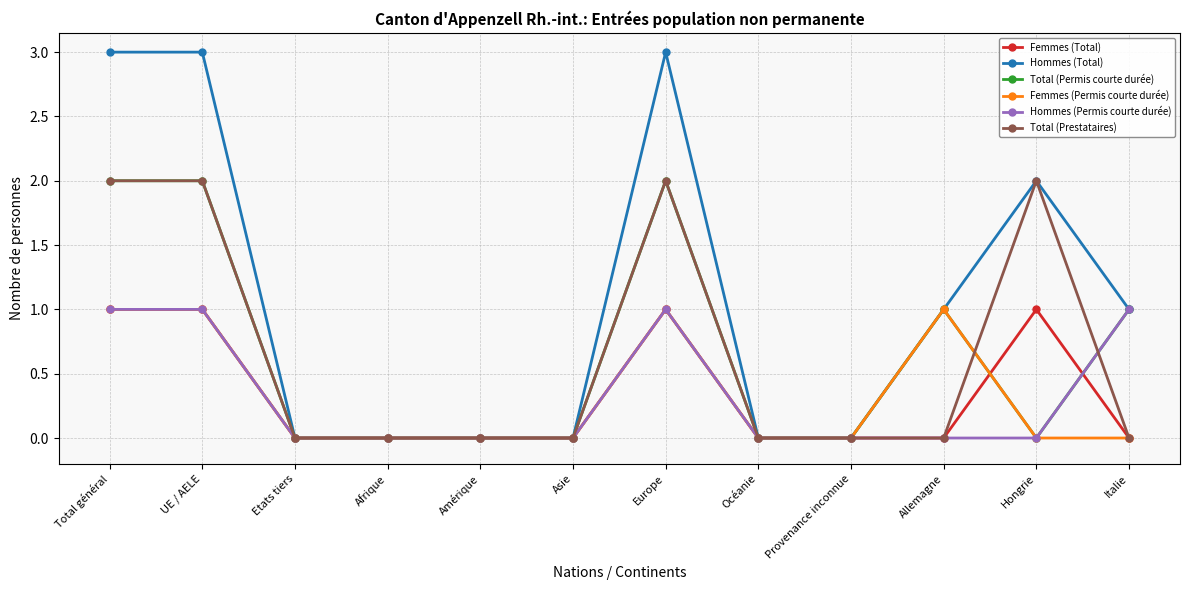

Does the chart display data point markers on the line(s)?

Yes